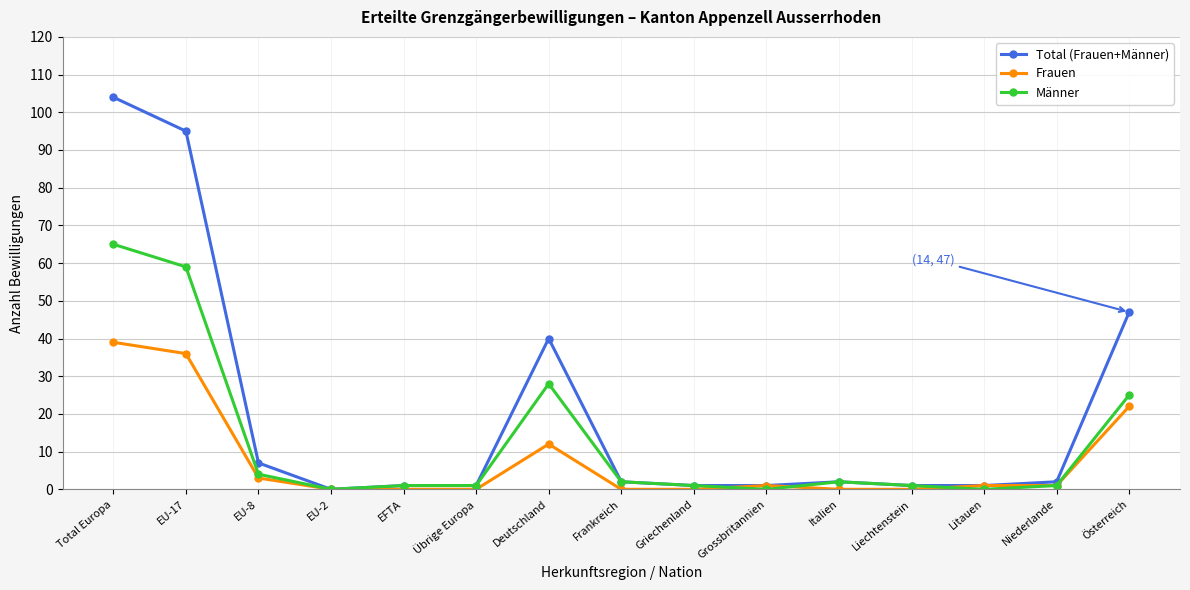

Reading left to right, transcribe all the data shown in this chart.

Total (Frauen+Männer): 104	95	7	0	1	1	40	2	1	1	2	1	1	2	47
Frauen: 39	36	3	0	0	0	12	0	0	1	0	0	1	1	22
Männer: 65	59	4	0	1	1	28	2	1	0	2	1	0	1	25